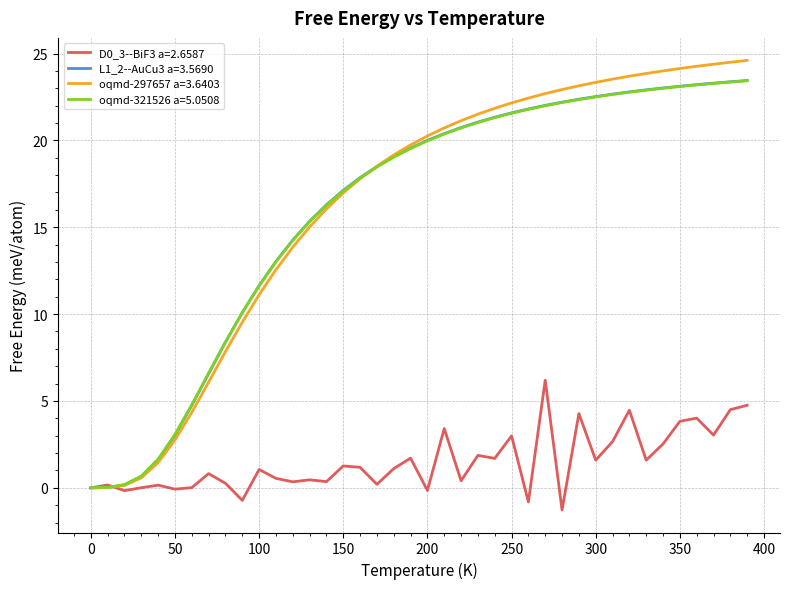

Which series has the widest spread of values?

oqmd-297657 a=3.6403